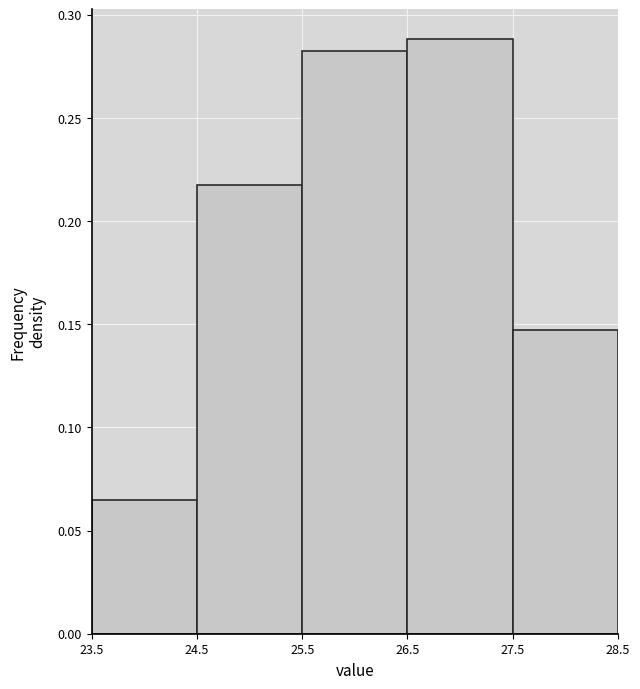

Reading left to right, list every bar in this chart as the range it spans on the x-axis followed by its height. The values are not printed on the chart, so give them approximately, as read against the axis.

23.5 to 24.5: 0.065
24.5 to 25.5: 0.220
25.5 to 26.5: 0.280
26.5 to 27.5: 0.290
27.5 to 28.5: 0.145